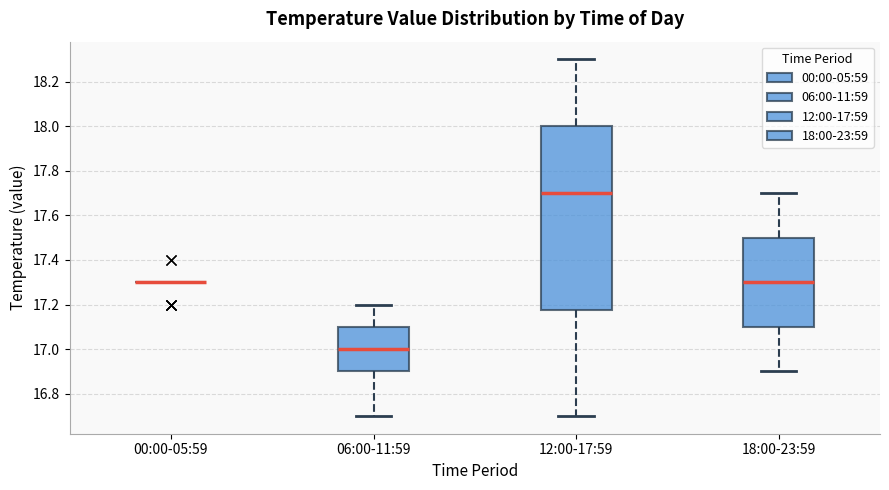

Which box is the tallest, from its lower edge to its upper edge?

12:00-17:59